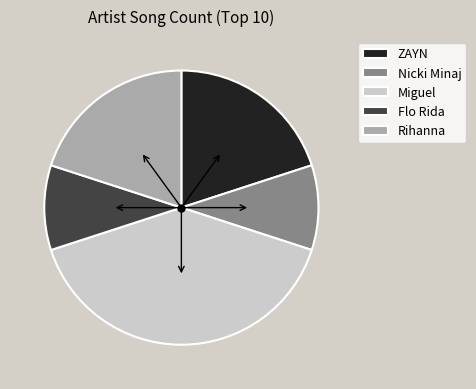

Does ZAYN account for over 50% of the chart?

No